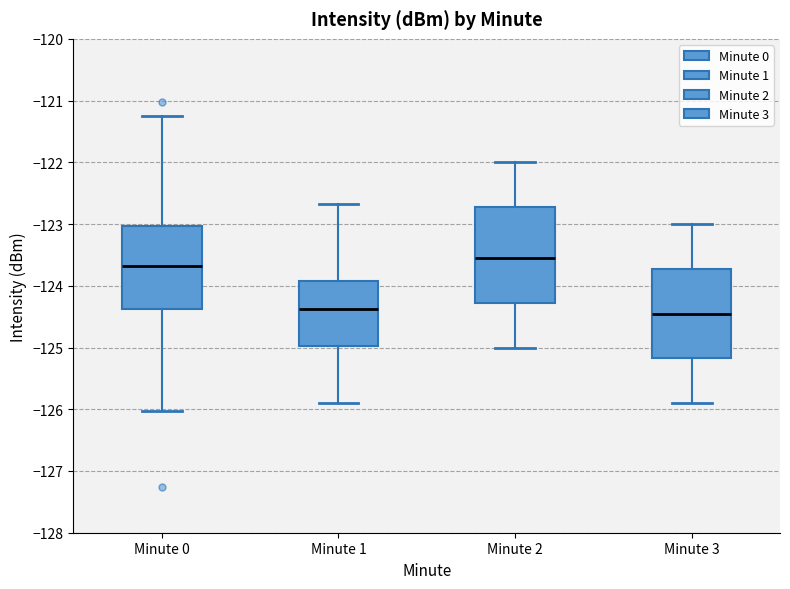

Comparing the boxes themselves (not the whiskers), which one is the tallest?

Minute 2